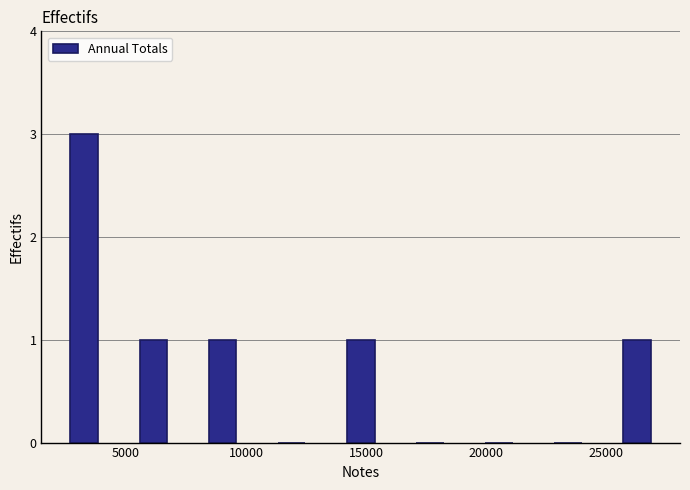

Reading left to right, transcribe this chart: for each bar, give the range it covers on the x-axis and its height. Neither the bar edges nor the heights are printed on the chart, so give them approximately, as read against the axes.

2000 to 4500: 3
4500 to 7500: 1
7500 to 10500: 1
10500 to 13500: 0
13500 to 16000: 1
16000 to 19000: 0
19000 to 22000: 0
22000 to 25000: 0
25000 to 27500: 1